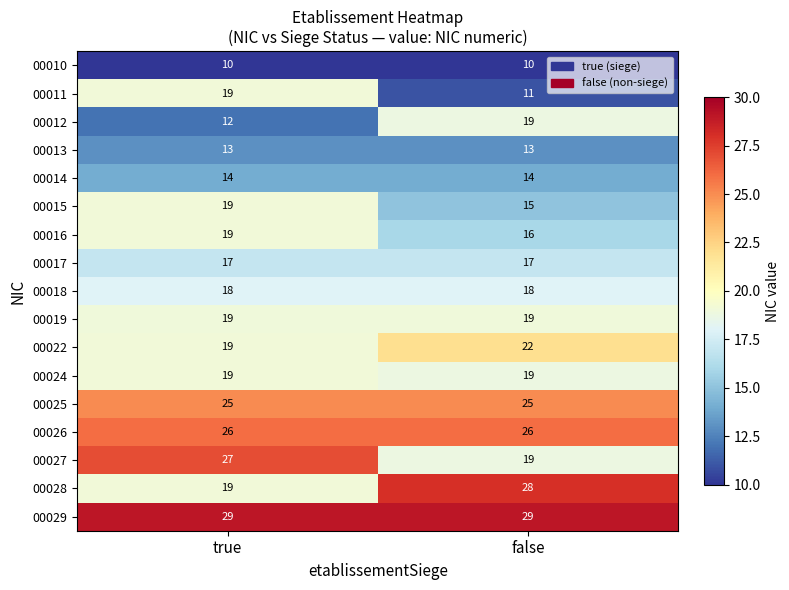

True or false: 00025 has a value of 45 at true.

False